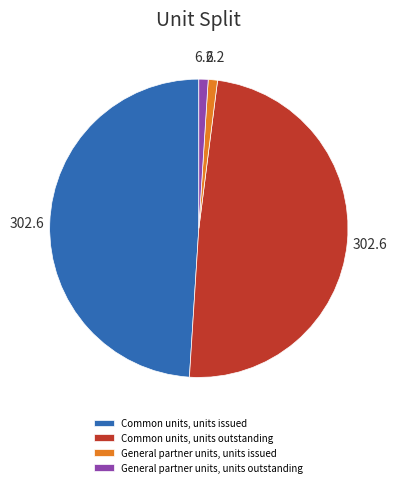

Approximately how many times larger is the value at Common units, units outstanding compared to General partner units, units outstanding?

48.8